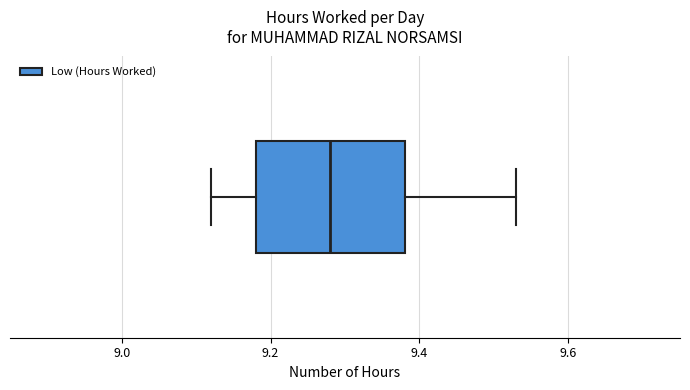

Where does the median line of the box sit on the x-axis? The values are not printed on the chart, so give them approximately, as read against the axis.

9.28